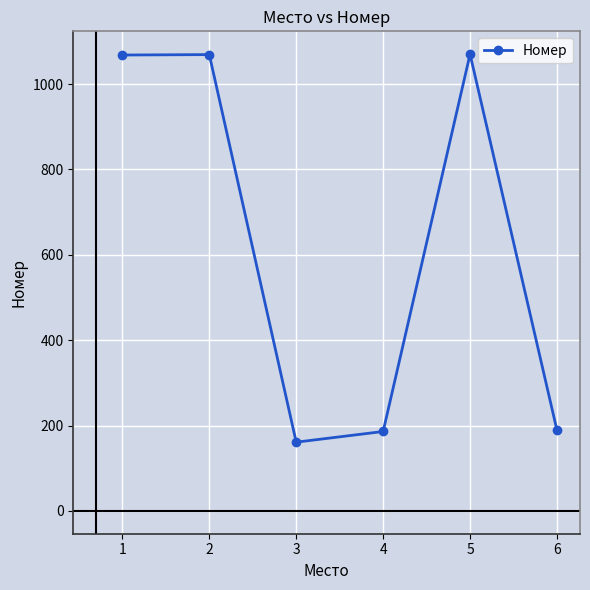

The chart shows a value of 630 at 5. True or false?

False